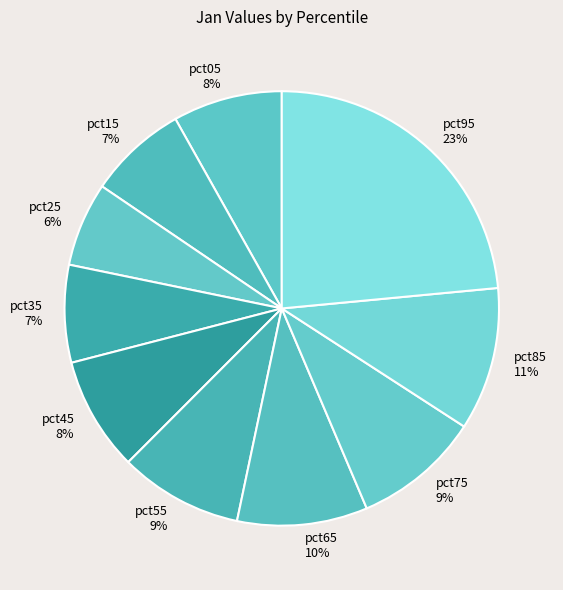

What is the largest slice in the pie chart?

pct95